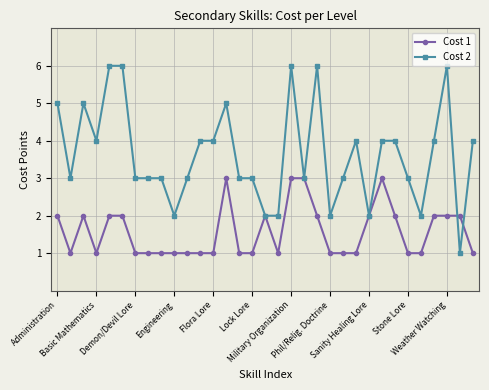

List the series in order of their overall mean, lowest first.

Cost 1, Cost 2